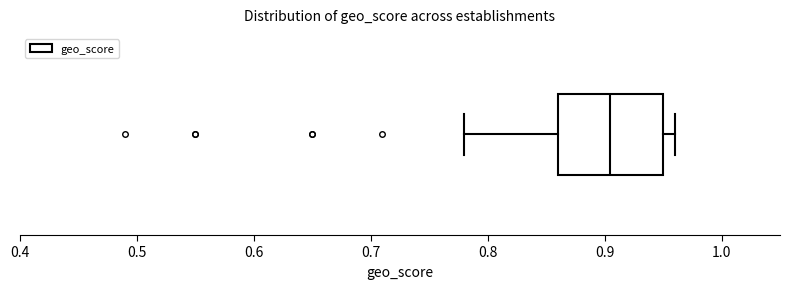

Transcribe this box plot: give where the median line is, the range the box spans, and where the two whiskers end, as read against the x-axis. The values are not printed on the chart, so give them approximately, as read against the axis.

median 0.91, box 0.86 to 0.95, whiskers 0.78 to 0.96